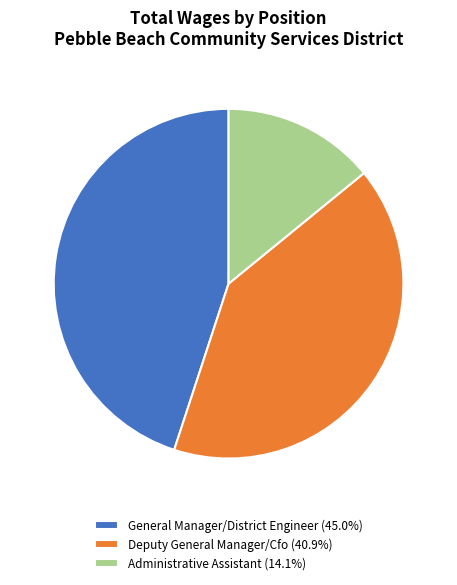

Is there any slice that represents more than half of the pie?

No